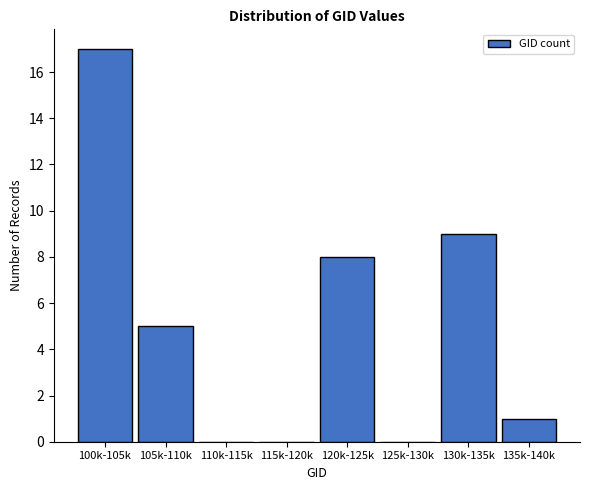

Reading left to right, extract all data points from this chart.

100k-105k=17	105k-110k=5	110k-115k=0	115k-120k=0	120k-125k=8	125k-130k=0	130k-135k=9	135k-140k=1